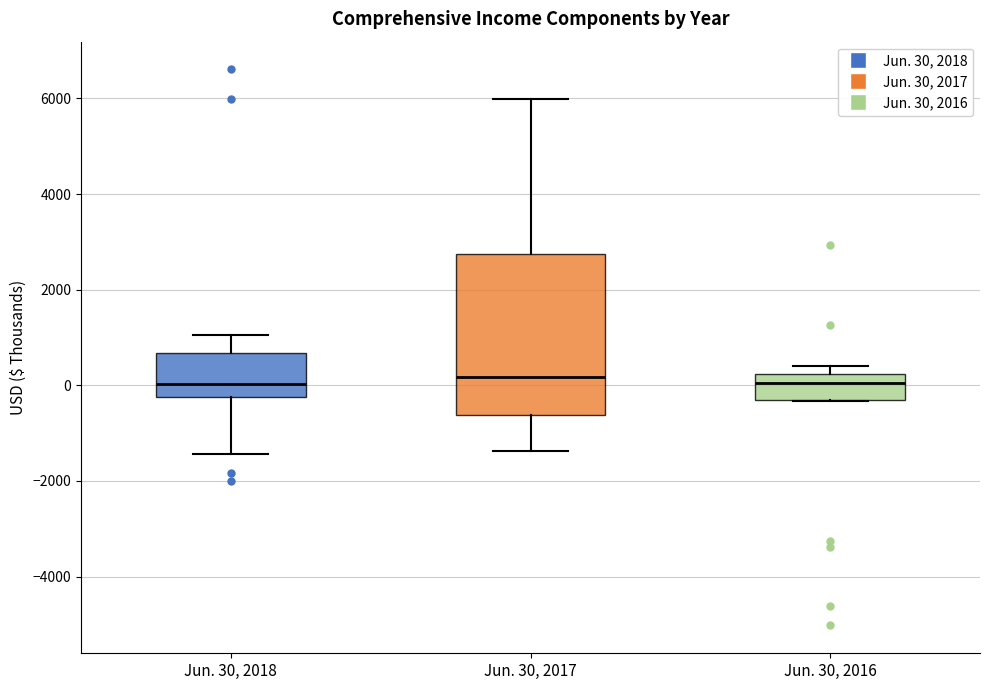

Reading left to right, read every box against the y-axis: the position of its median line, the range the box covers, and the ends of its whiskers. The values are not printed on the chart, so give them approximately, as read against the axis.

Jun. 30, 2018: median 0, box -200 to 600, whiskers -1400 to 1000
Jun. 30, 2017: median 200, box -600 to 2800, whiskers -1400 to 6000
Jun. 30, 2016: median 0, box -400 to 200, whiskers -400 to 400